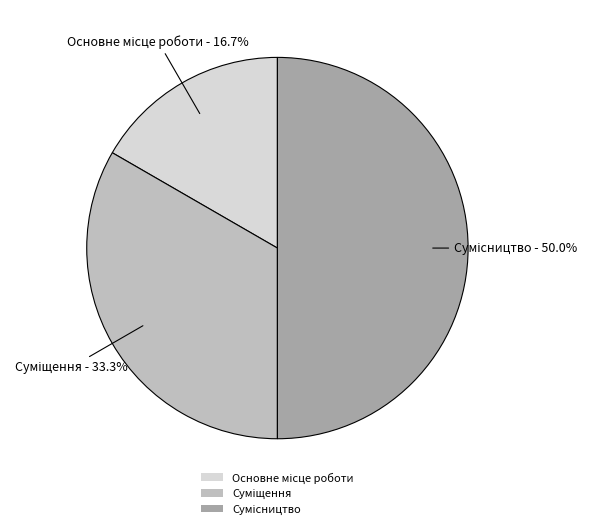

How many segments does this pie chart have?

3